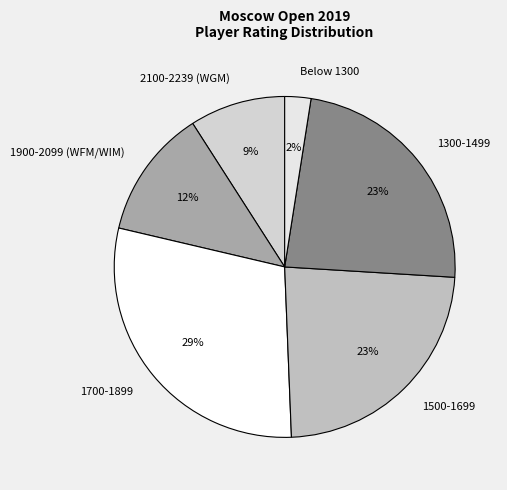

How many slices are in this pie chart?

6